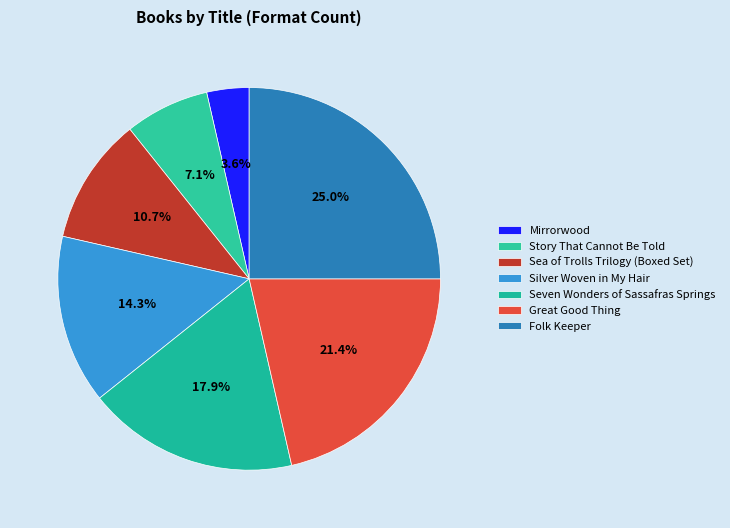

How many segments does this pie chart have?

7